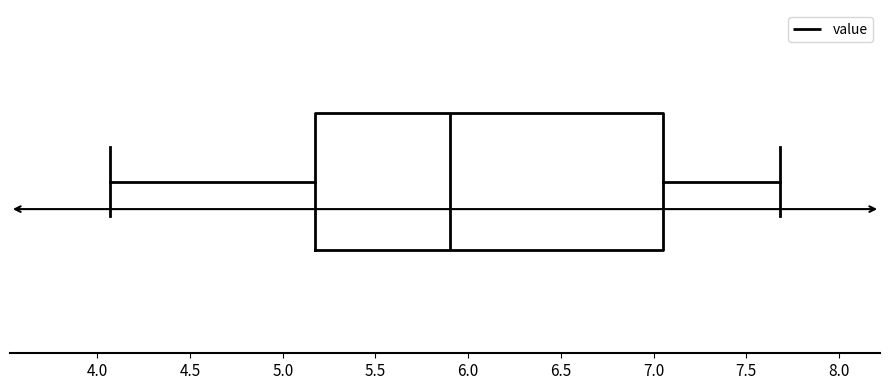

Transcribe this box plot: give where the median line is, the range the box spans, and where the two whiskers end, as read against the x-axis. The values are not printed on the chart, so give them approximately, as read against the axis.

median 5.90, box 5.15 to 7.05, whiskers 4.05 to 7.70